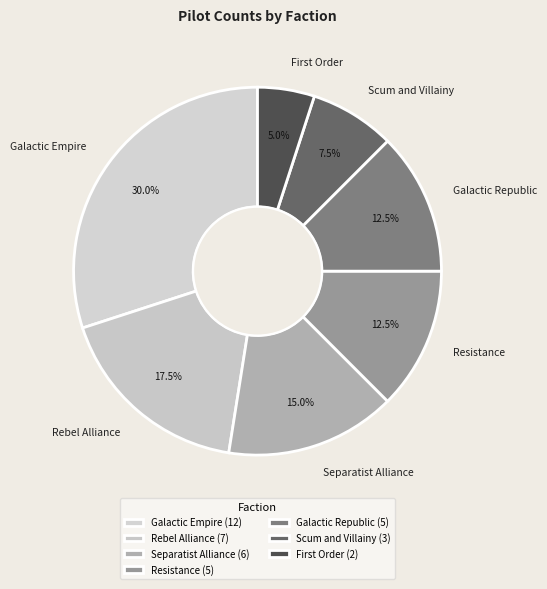

How many segments does this pie chart have?

7